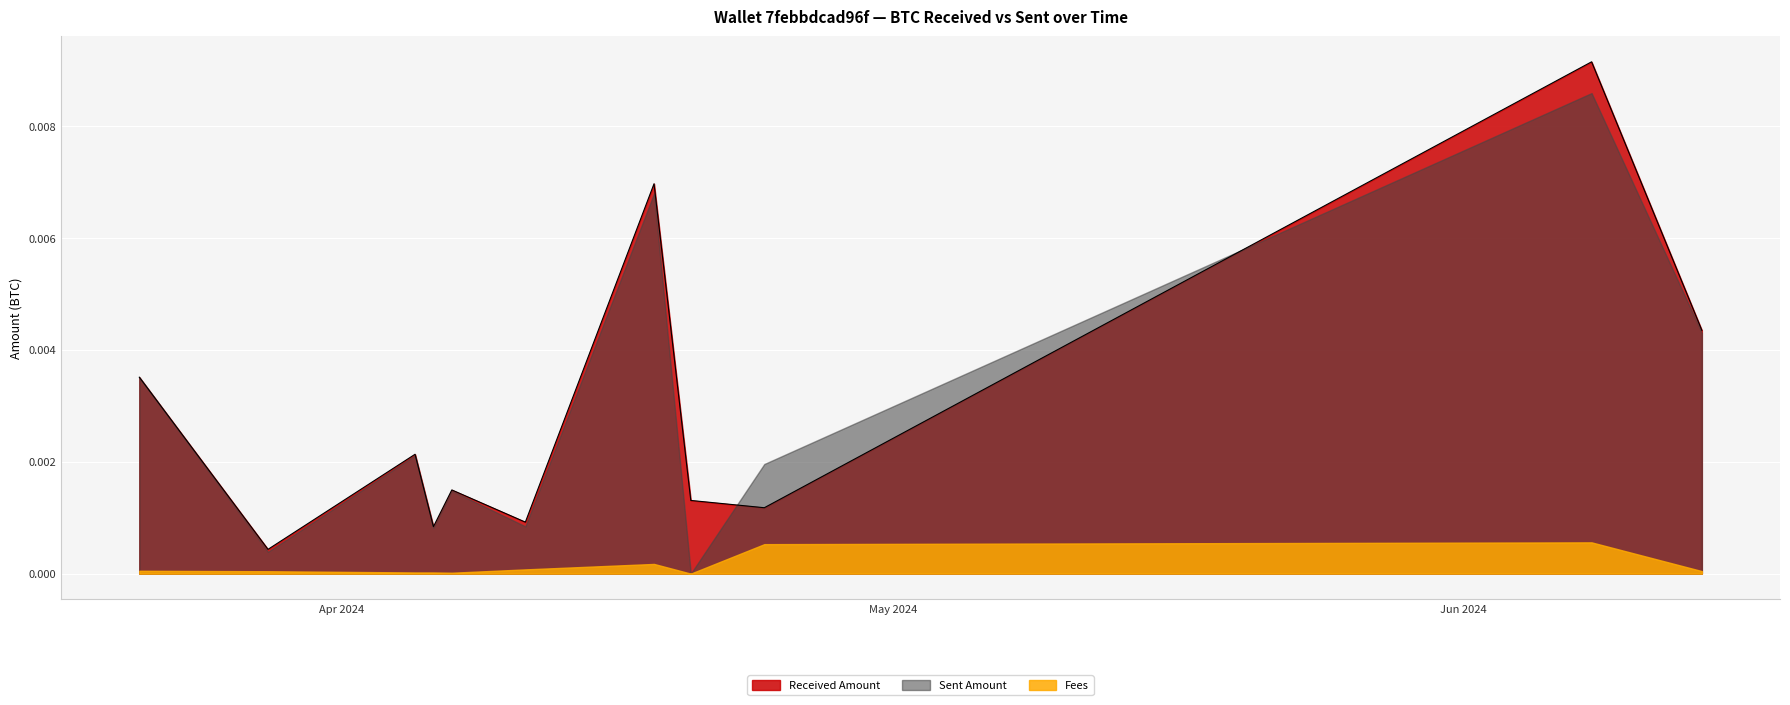

The value of Sent Amount at 2024-04-24 is 0.0. True or false?

False